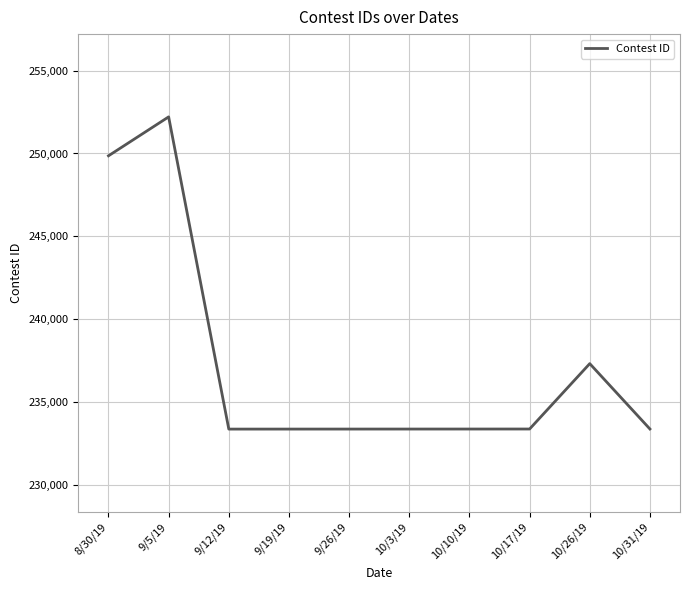

Approximately how many times larger is the value at 10/10/19 compared to 10/31/19?

1.0